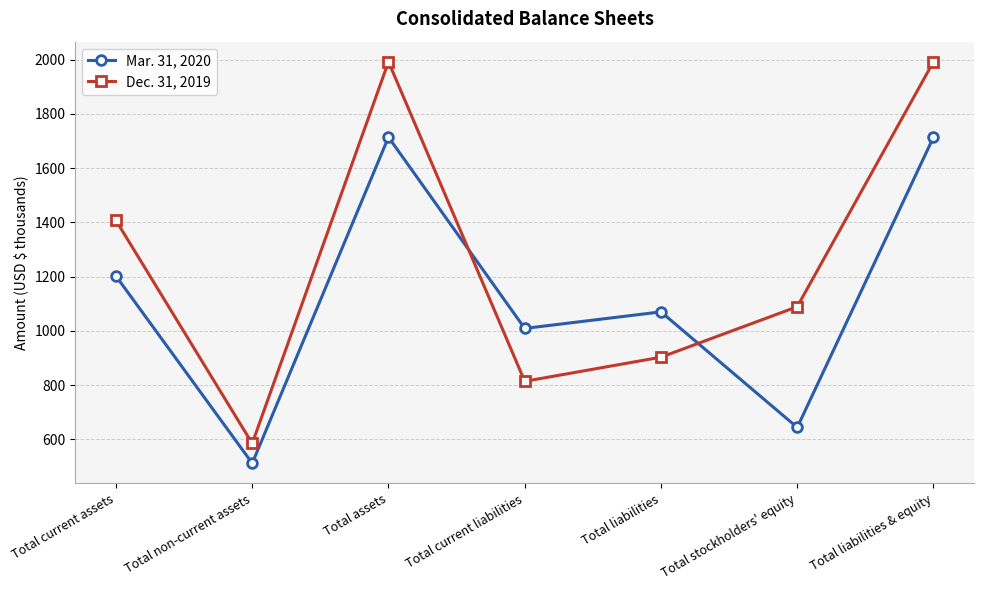

Which series has the largest total across all categories?

Dec. 31, 2019